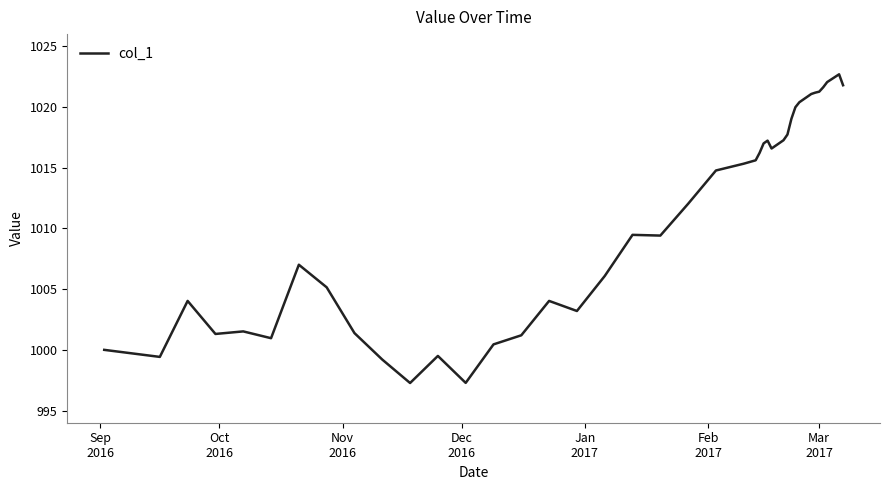

What is the greatest value displayed?

1022.7